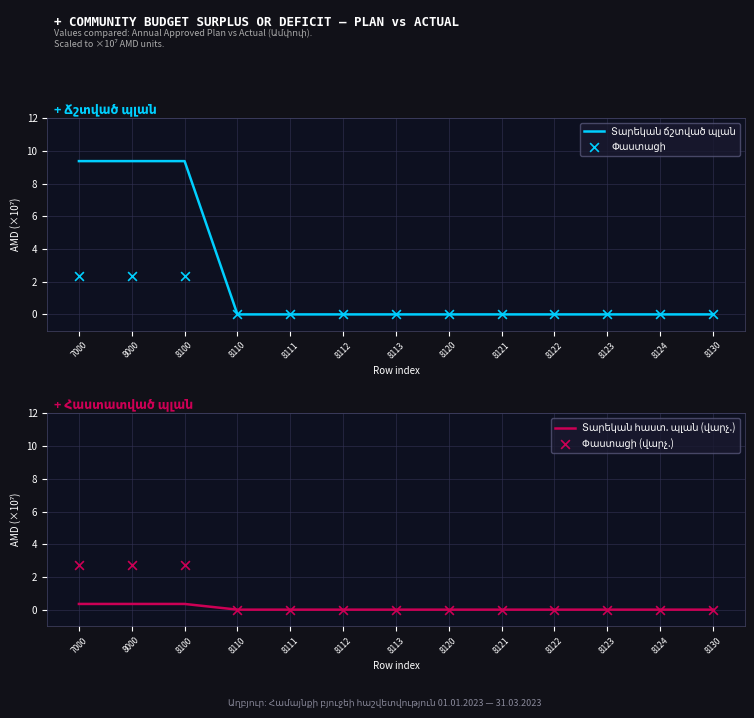

Which series has the largest Y range (max minus min)?

Տարեկան ճշտված պլան